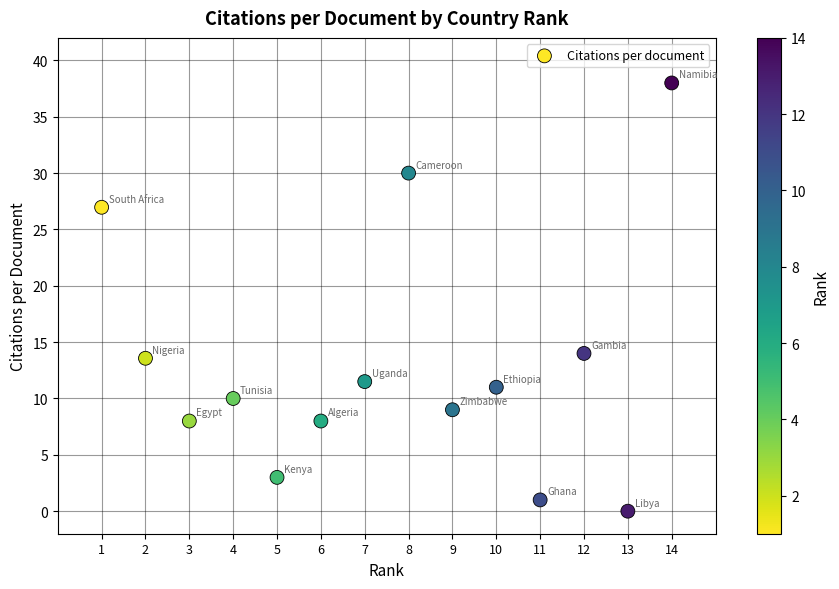

What is the range of Y values (max minus min)?

38.0